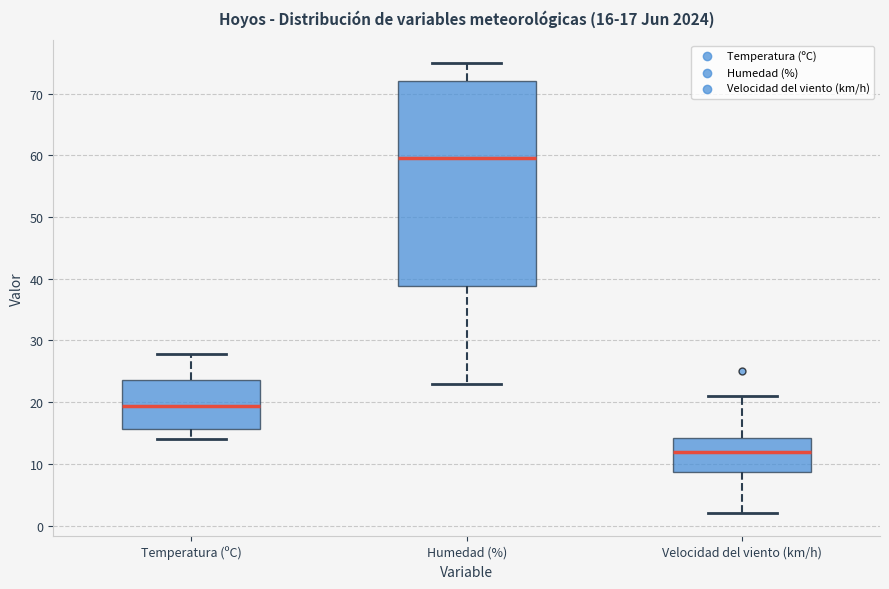

Comparing the boxes themselves (not the whiskers), which one is the tallest?

Humedad (%)